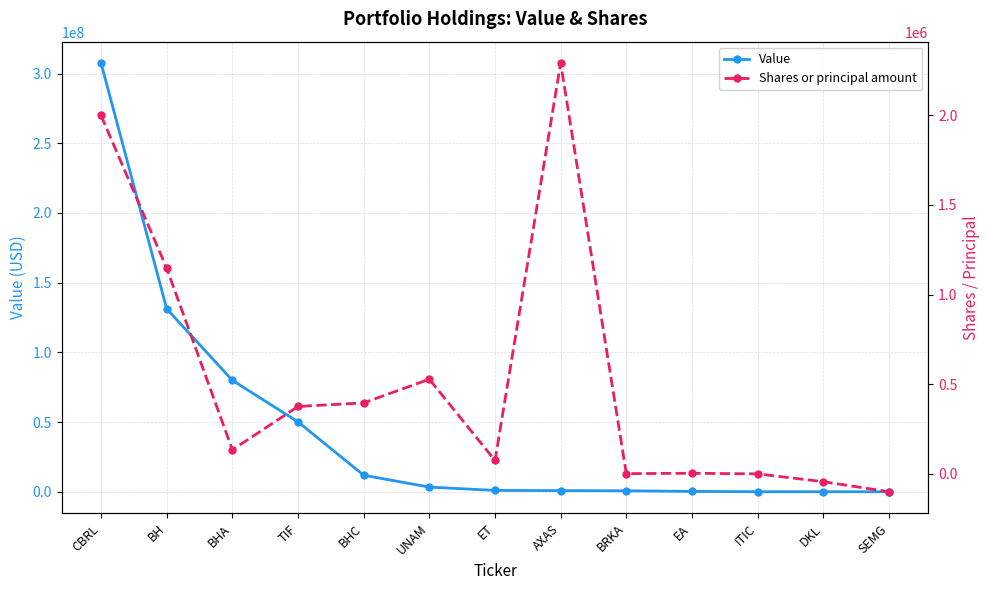

What is the value of the Shares or principal amount point at the 1st from the left?

2000000